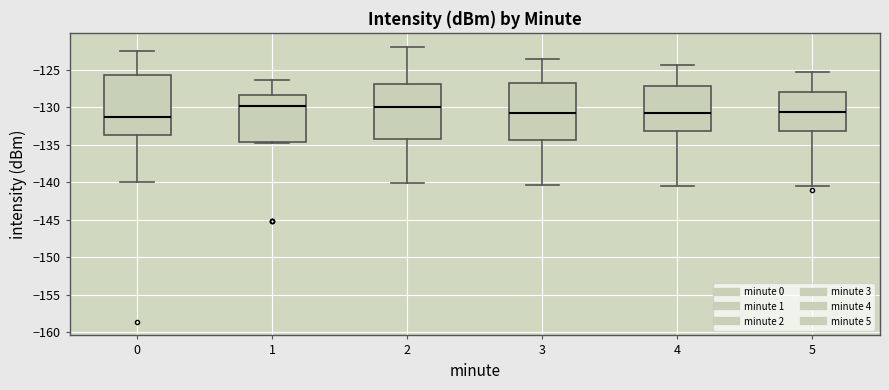

Reading left to right, transcribe this box plot: for each box, give where its median line is, the range the box spans, and where its two whiskers end, as read against the y-axis. The values are not printed on the chart, so give them approximately, as read against the axis.

0: median -131.0, box -133.5 to -125.5, whiskers -140.0 to -122.5
1: median -130.0, box -134.5 to -128.5, whiskers -135.0 to -126.5
2: median -130.0, box -134.0 to -127.0, whiskers -140.0 to -122.0
3: median -130.5, box -134.5 to -126.5, whiskers -140.5 to -123.5
4: median -130.5, box -133.0 to -127.0, whiskers -140.5 to -124.5
5: median -130.5, box -133.0 to -128.0, whiskers -140.5 to -125.5